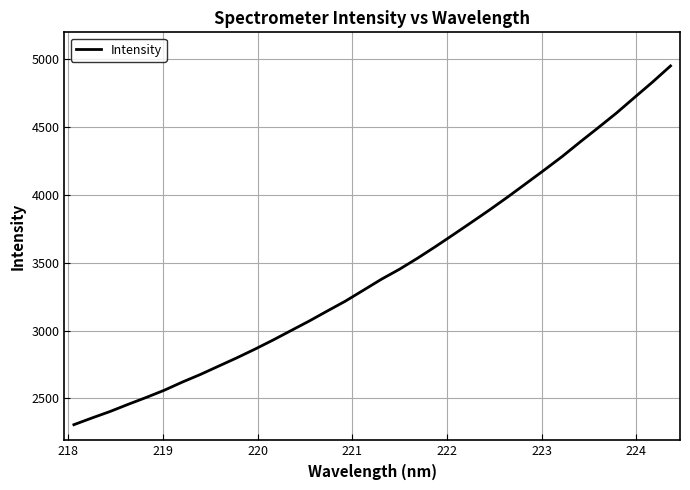

What is the difference between the maximum and minimum values?

2642.9